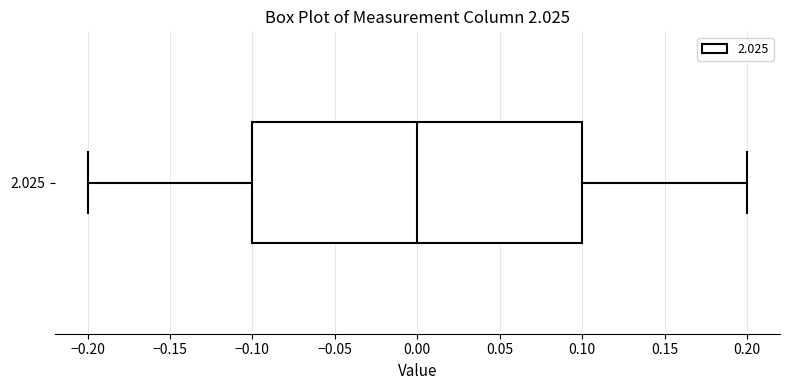

Where does the right whisker of the box at y = 2.025 end on the x-axis? The values are not printed on the chart, so give them approximately, as read against the axis.

0.2